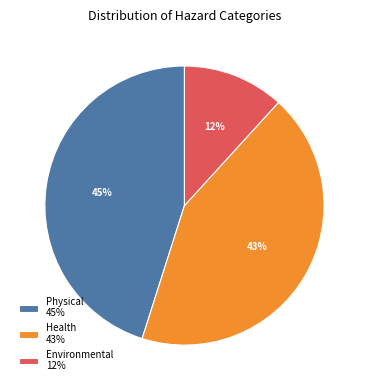

Rank the categories by value from highest to lowest.

Physical 45%, Health 43%, Environmental 12%